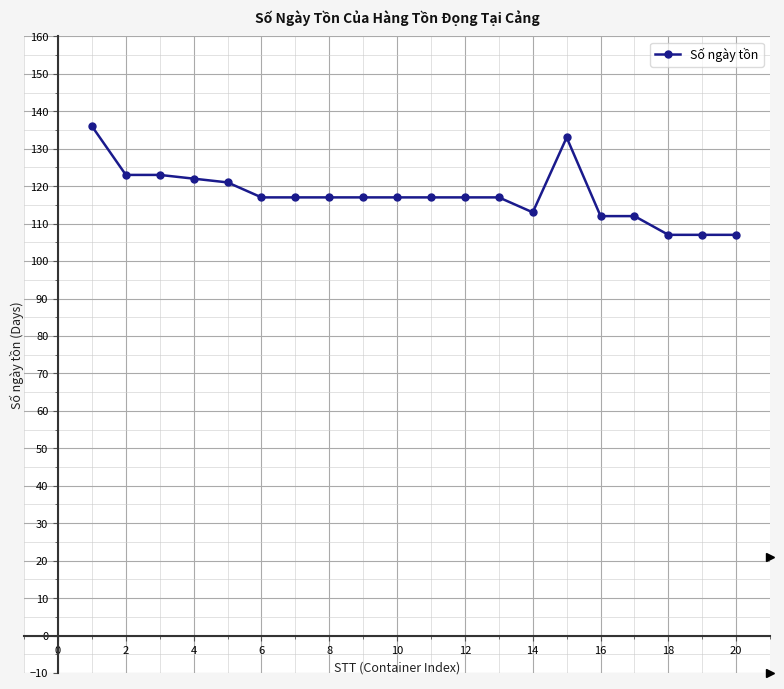

True or false: the data has more than 0 interior local peaks.

True